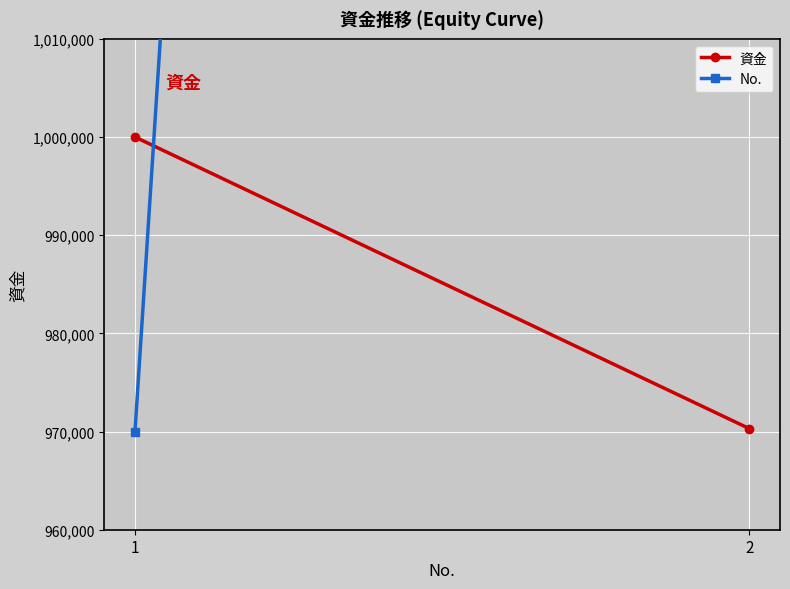

Count the No. values in the range 970000 to 1940000.

2